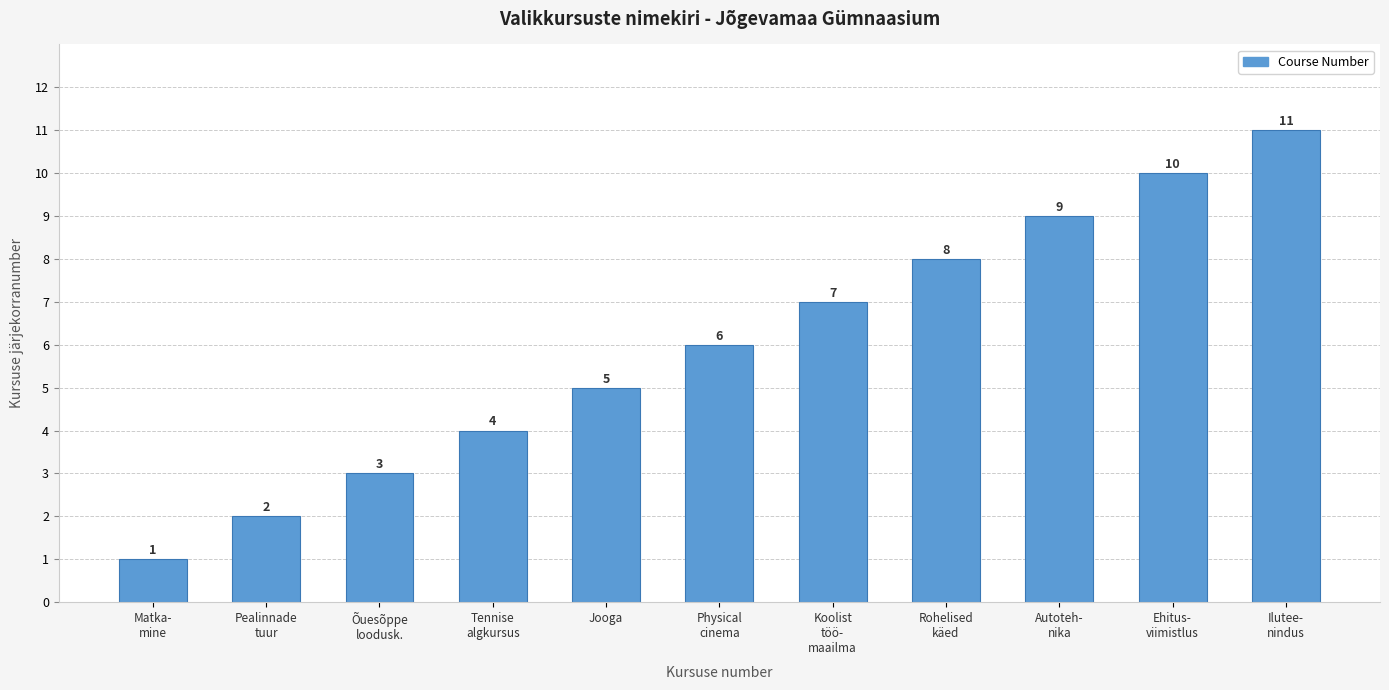

Reading right to left, list all the values displayed in this chart.

11	10	9	8	7	6	5	4	3	2	1